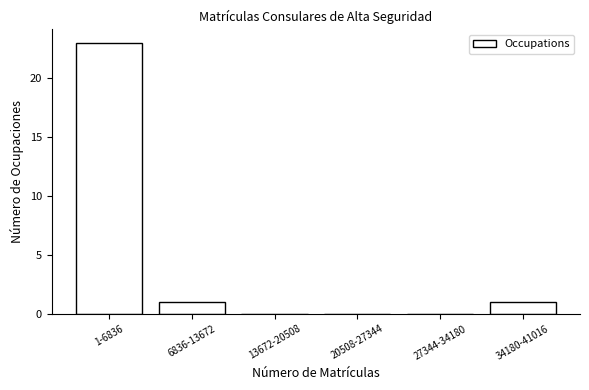

Reading right to left, what are all the values shown in this chart?

34180-41016=1	27344-34180=0	20508-27344=0	13672-20508=0	6836-13672=1	1-6836=23